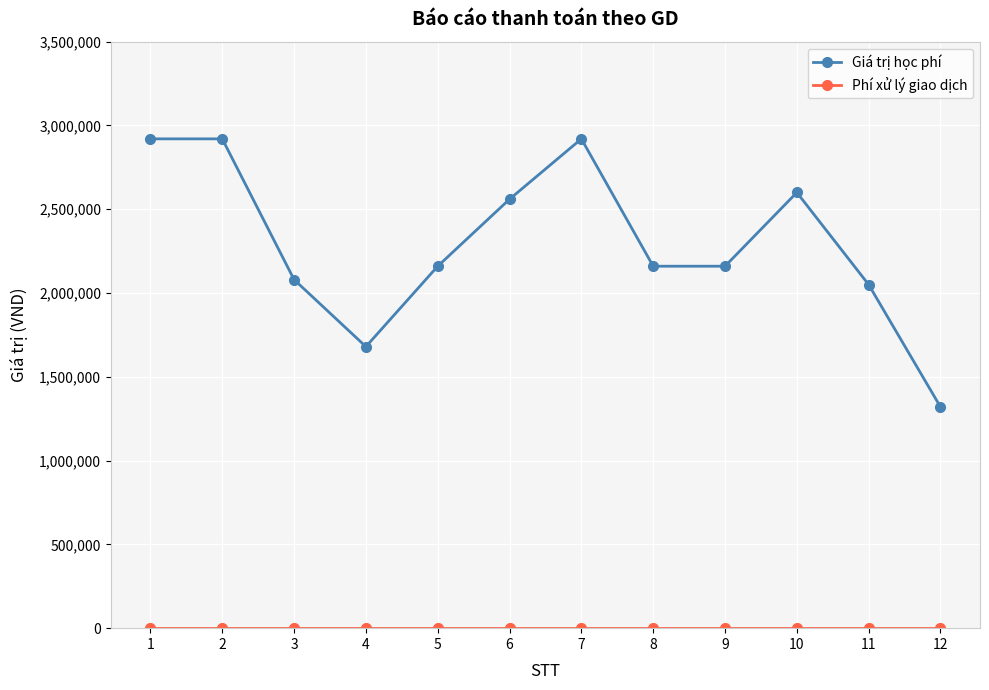

The value of Giá trị học phí at 8 is 653192. True or false?

False